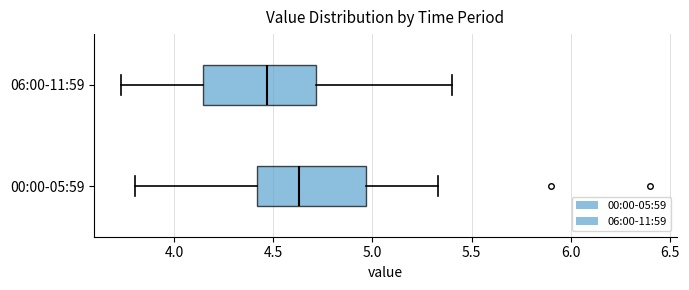

Reading bottom to top, read every box against the x-axis: the position of its median line, the range the box covers, and the ends of its whiskers. The values are not printed on the chart, so give them approximately, as read against the axis.

00:00-05:59: median 4.65, box 4.40 to 4.95, whiskers 3.80 to 5.35
06:00-11:59: median 4.45, box 4.15 to 4.70, whiskers 3.75 to 5.40